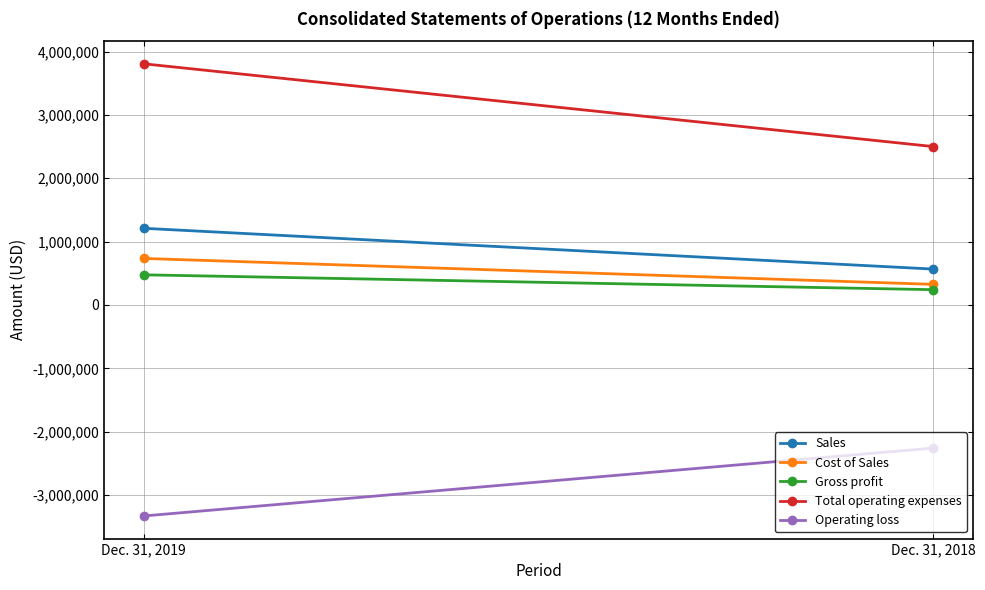

Reading left to right, list all the values displayed in this chart.

Sales: Dec. 31, 2019=1210242	Dec. 31, 2018=566136
Cost of Sales: Dec. 31, 2019=734428	Dec. 31, 2018=324989
Gross profit: Dec. 31, 2019=475814	Dec. 31, 2018=241147
Total operating expenses: Dec. 31, 2019=3807111	Dec. 31, 2018=2500216
Operating loss: Dec. 31, 2019=-3331297	Dec. 31, 2018=-2259069